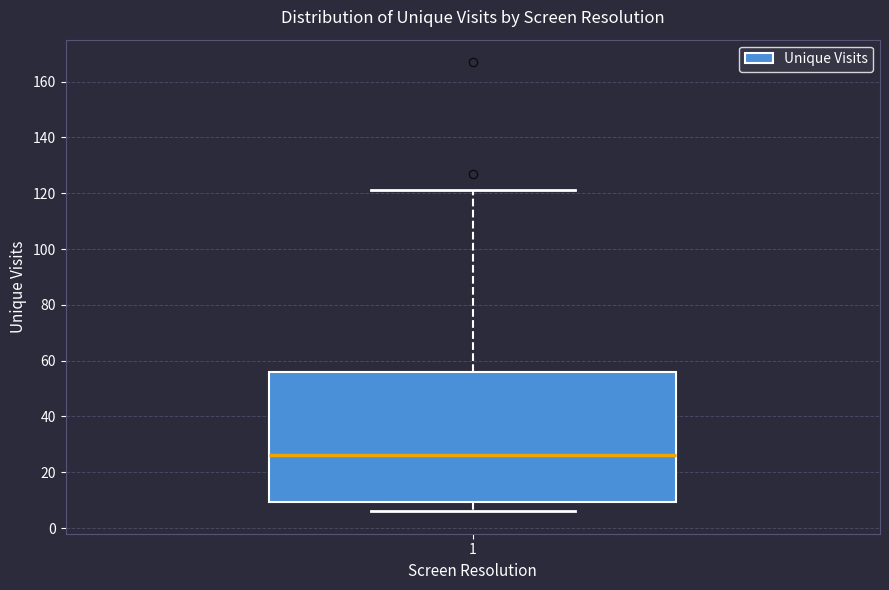

Where does the median line of the box at x = 1 sit on the y-axis? The values are not printed on the chart, so give them approximately, as read against the axis.

26